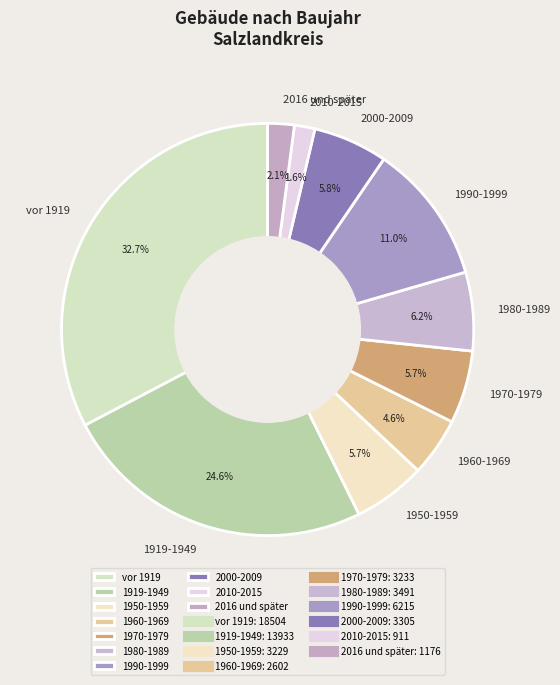

Does 1960-1969 account for over 50% of the chart?

No